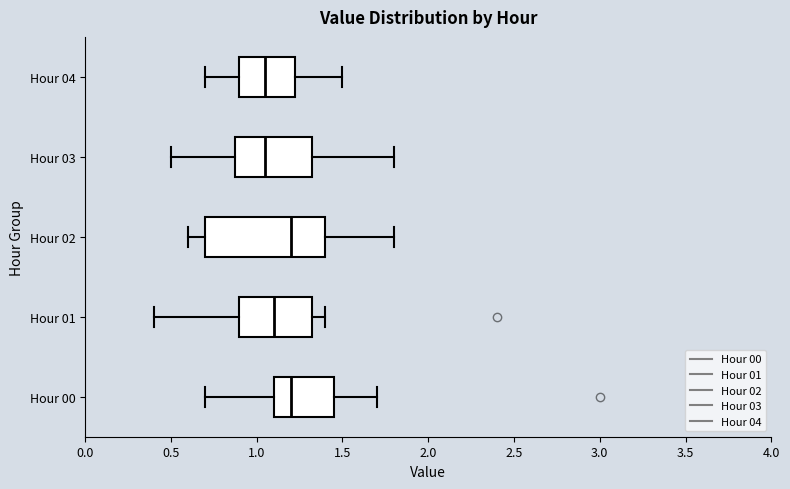

Reading bottom to top, read every box against the x-axis: the position of its median line, the range the box covers, and the ends of its whiskers. The values are not printed on the chart, so give them approximately, as read against the axis.

Hour 00: median 1.20, box 1.10 to 1.45, whiskers 0.70 to 1.70
Hour 01: median 1.10, box 0.90 to 1.35, whiskers 0.40 to 1.40
Hour 02: median 1.20, box 0.70 to 1.40, whiskers 0.60 to 1.80
Hour 03: median 1.05, box 0.90 to 1.35, whiskers 0.50 to 1.80
Hour 04: median 1.05, box 0.90 to 1.25, whiskers 0.70 to 1.50